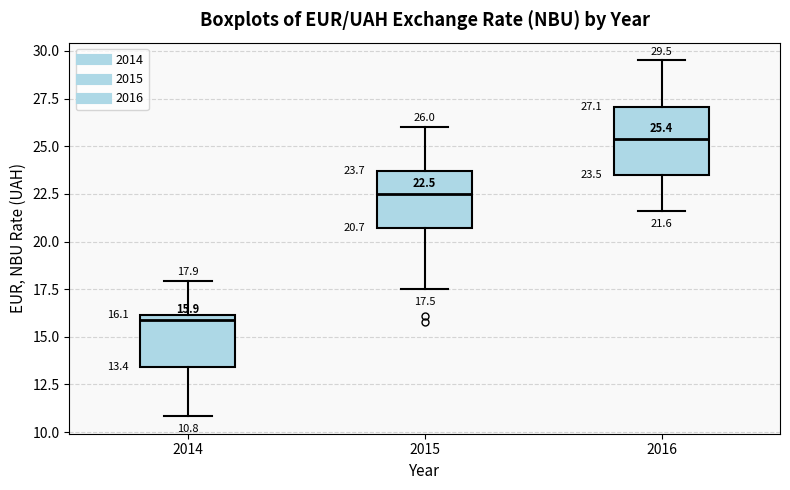

Comparing the boxes themselves (not the whiskers), which one is the tallest?

2016